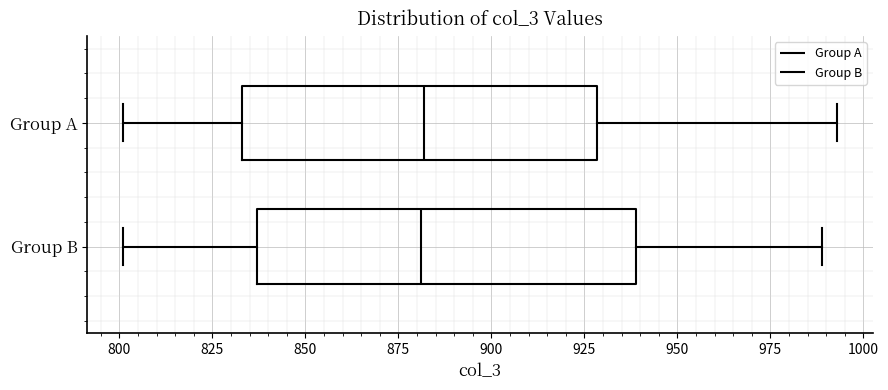

Reading bottom to top, read every box against the x-axis: the position of its median line, the range the box covers, and the ends of its whiskers. The values are not printed on the chart, so give them approximately, as read against the axis.

Group B: median 880, box 835 to 940, whiskers 800 to 990
Group A: median 880, box 835 to 930, whiskers 800 to 995